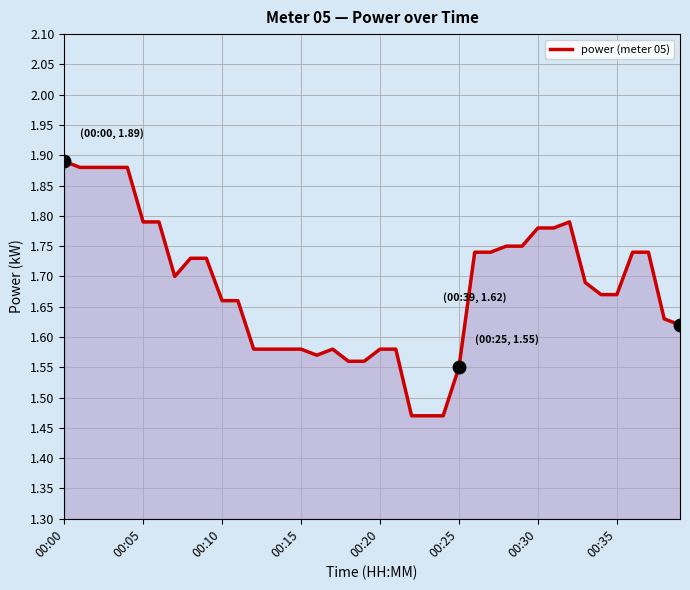

What is the difference between the maximum and minimum values?

0.4